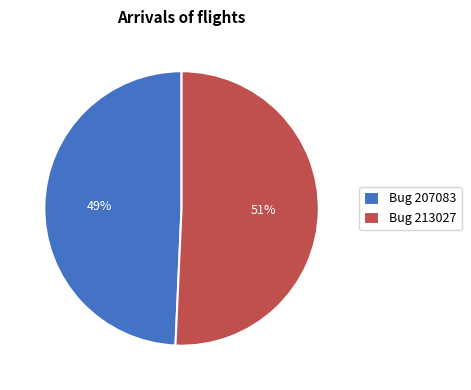

Rank the categories by value from lowest to highest.

Bug 207083, Bug 213027